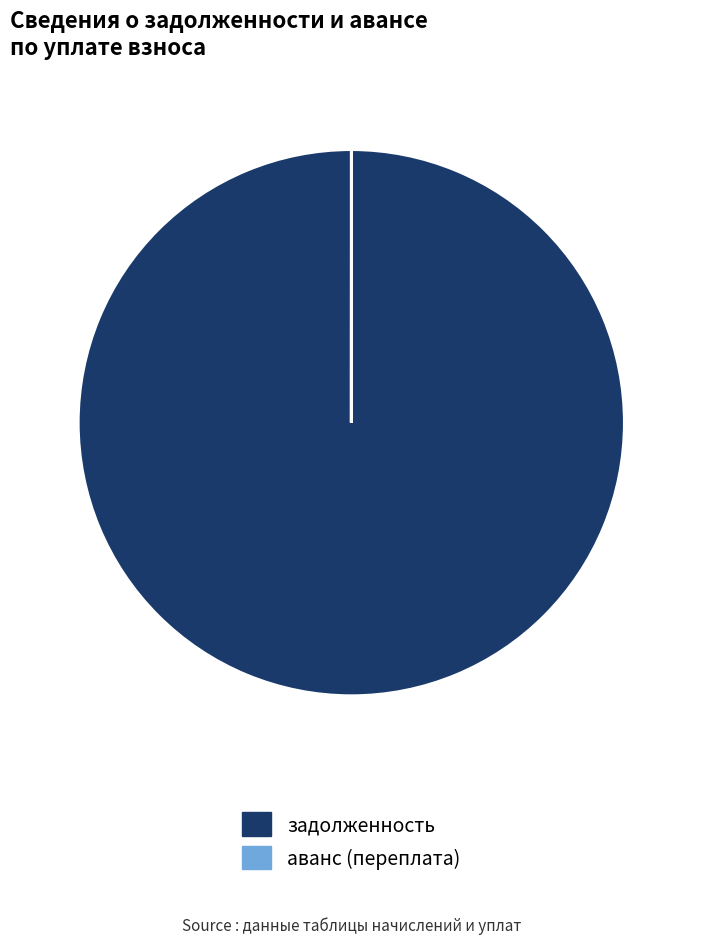

What is the majority slice?

задолженность